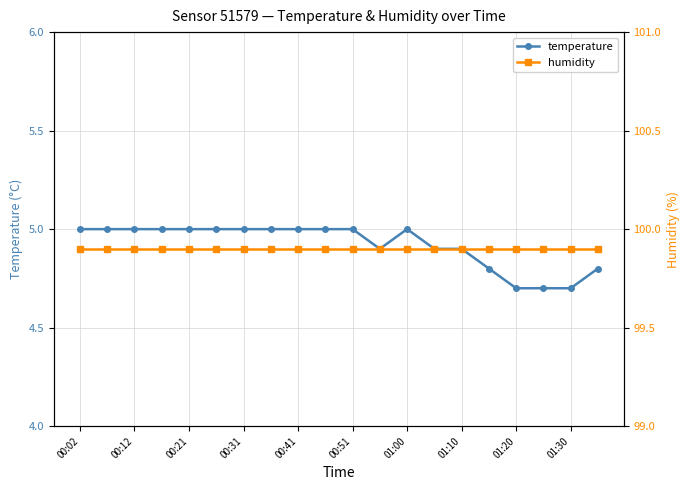

At which category does the chart reach its peak across all series?

00:02